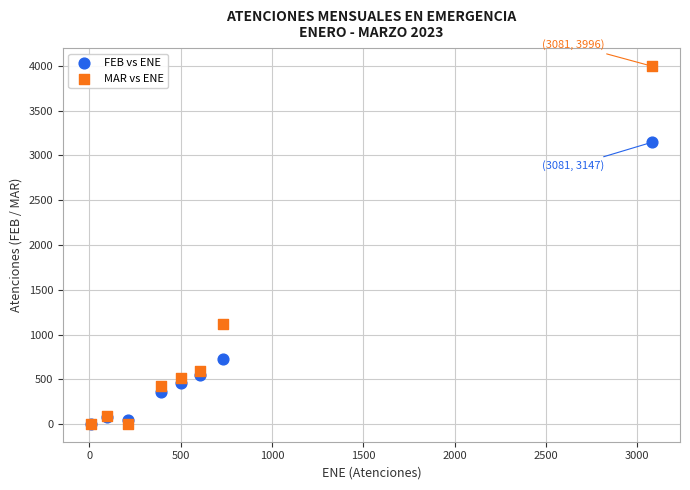

Across all series, what Y value is closest to 2000?

1121